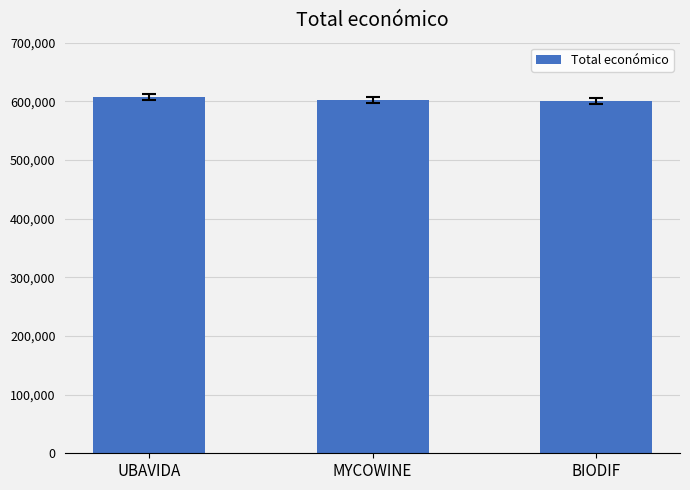

How many categories are shown in the chart?

3